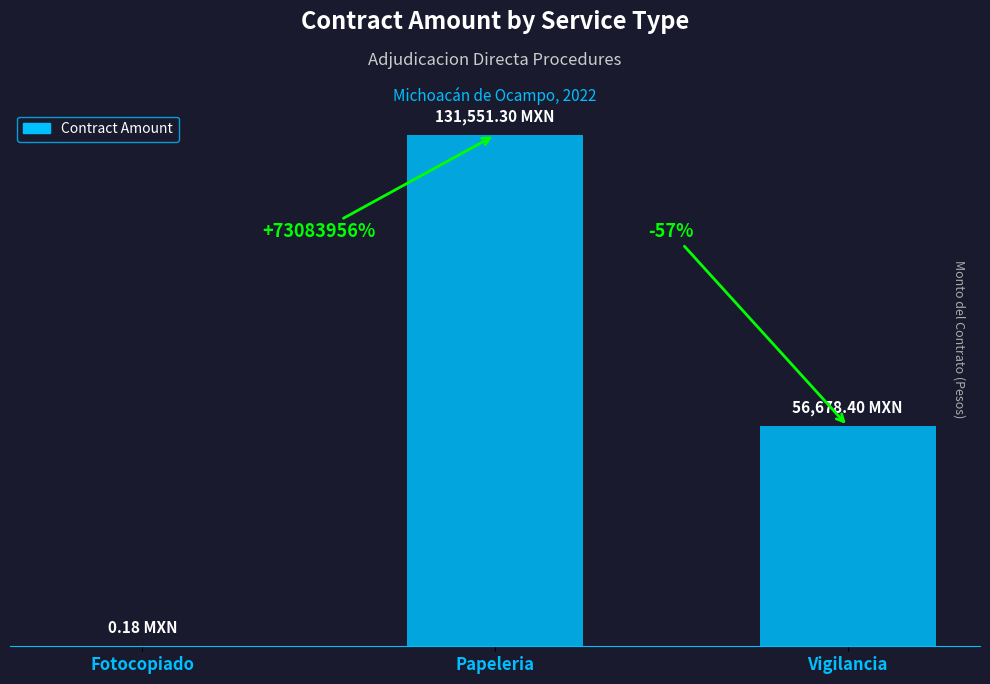

Reading left to right, transcribe all the data shown in this chart.

0.2	131551.3	56678.4